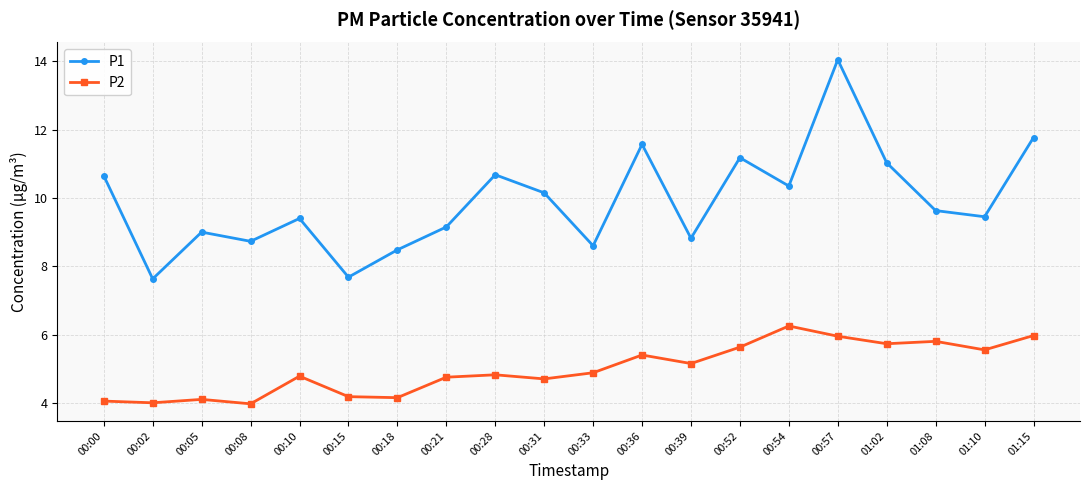

At how many categories does at least one series exceed 8?

18